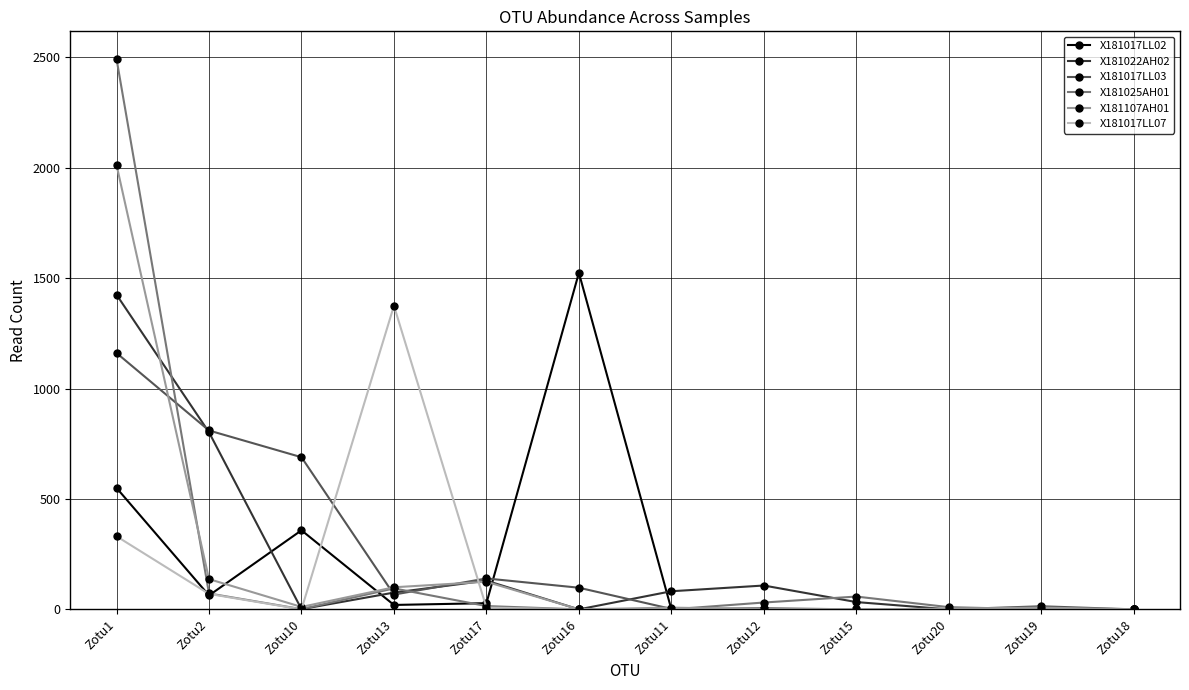

At which label does X181022AH02 first exceed 76?

Zotu1